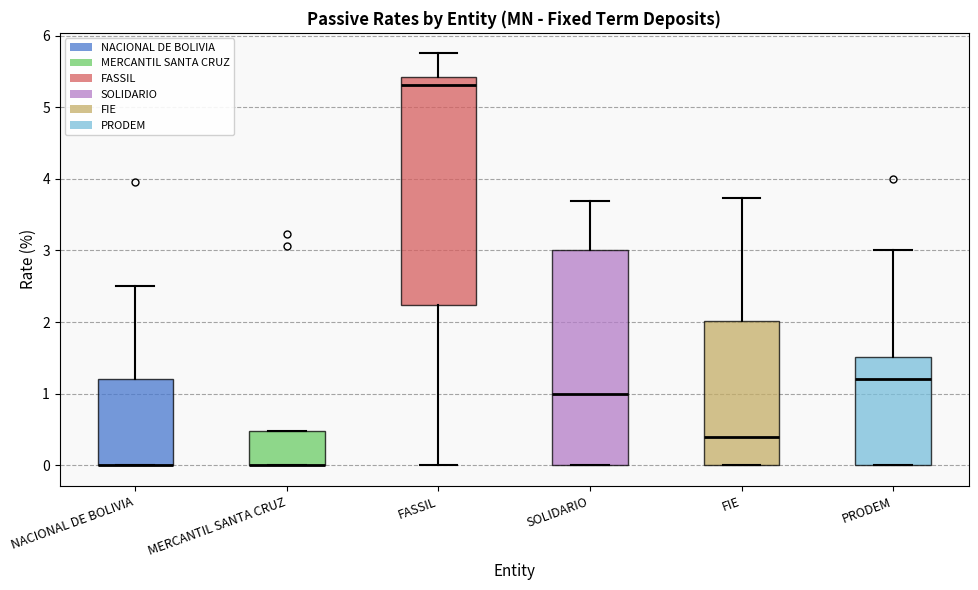

Reading left to right, transcribe this box plot: for each box, give where its median line is, the range the box spans, and where its two whiskers end, as read against the y-axis. The values are not printed on the chart, so give them approximately, as read against the axis.

NACIONAL DE BOLIVIA: median 0.0 (drawn on the box's lower edge), box 0.0 to 1.2, whiskers 0.0 to 2.5
MERCANTIL SANTA CRUZ: median 0.0 (drawn on the box's lower edge), box 0.0 to 0.5, whiskers 0.0 to 0.5
FASSIL: median 5.3, box 2.2 to 5.4, whiskers 0.0 to 5.8
SOLIDARIO: median 1.0, box 0.0 to 3.0, whiskers 0.0 to 3.7
FIE: median 0.4, box 0.0 to 2.0, whiskers 0.0 to 3.7
PRODEM: median 1.2, box 0.0 to 1.5, whiskers 0.0 to 3.0